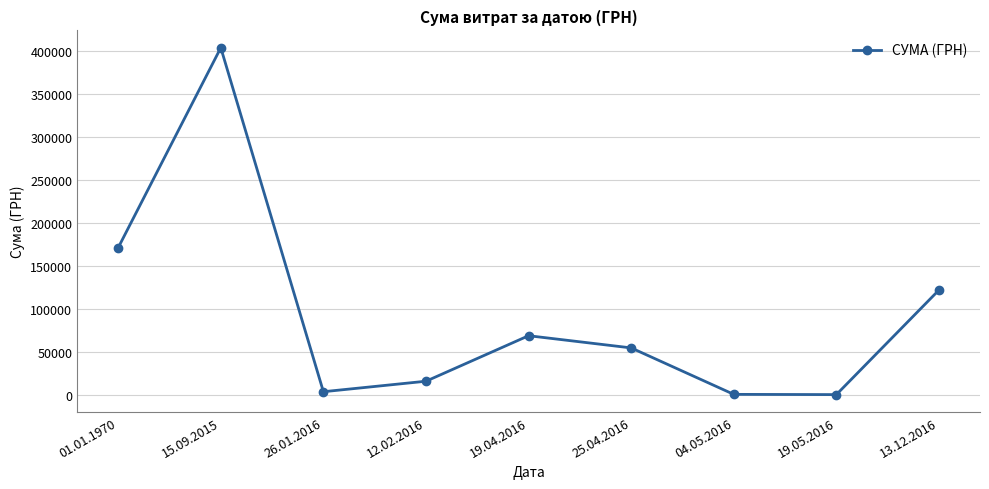

Is it true that the value at 25.04.2016 is 11601.4?

False